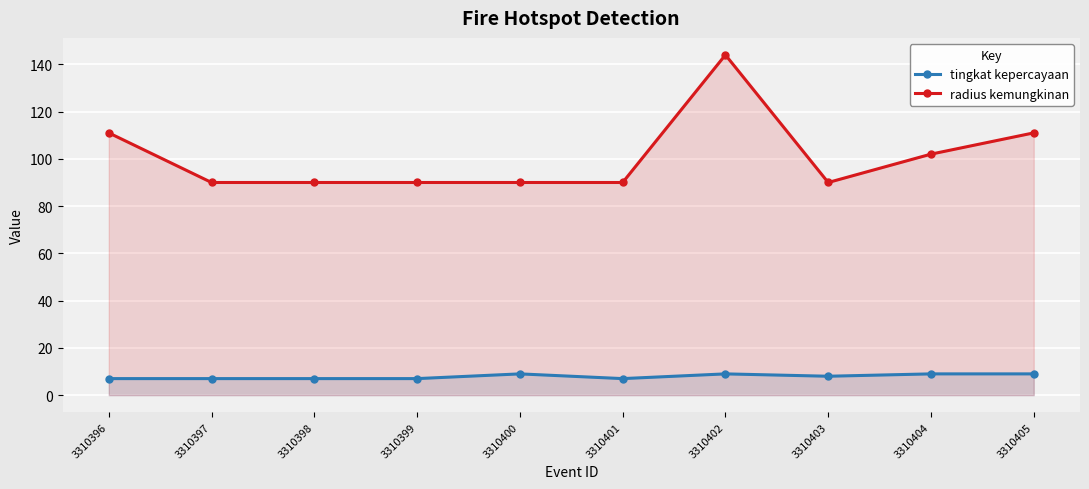

Reading right to left, transcribe all the data shown in this chart.

tingkat kepercayaan: 9	9	8	9	7	9	7	7	7	7
radius kemungkinan: 111	102	90	144	90	90	90	90	90	111